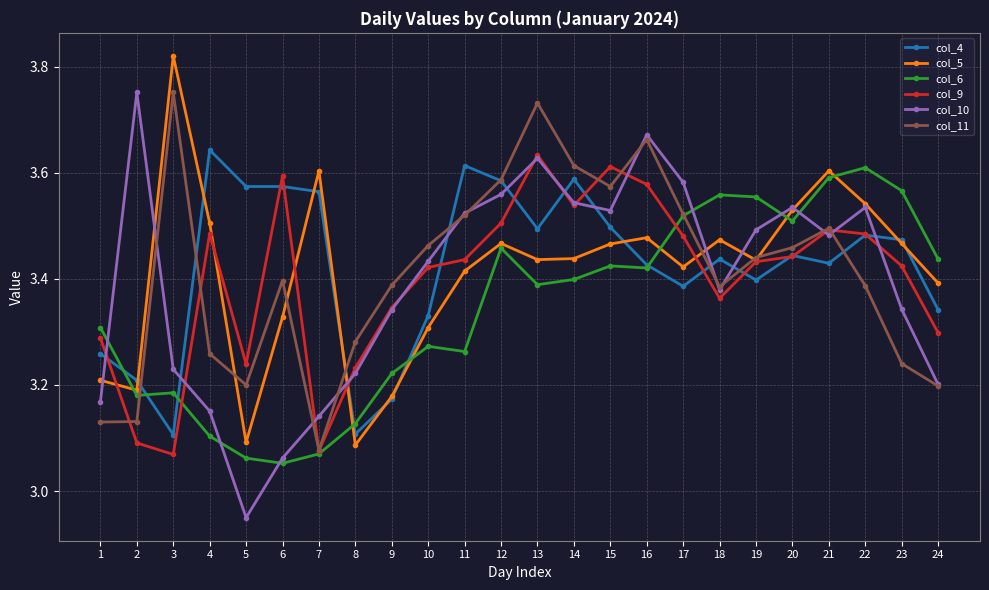

The value of col_6 at 17 is 3.5. True or false?

True